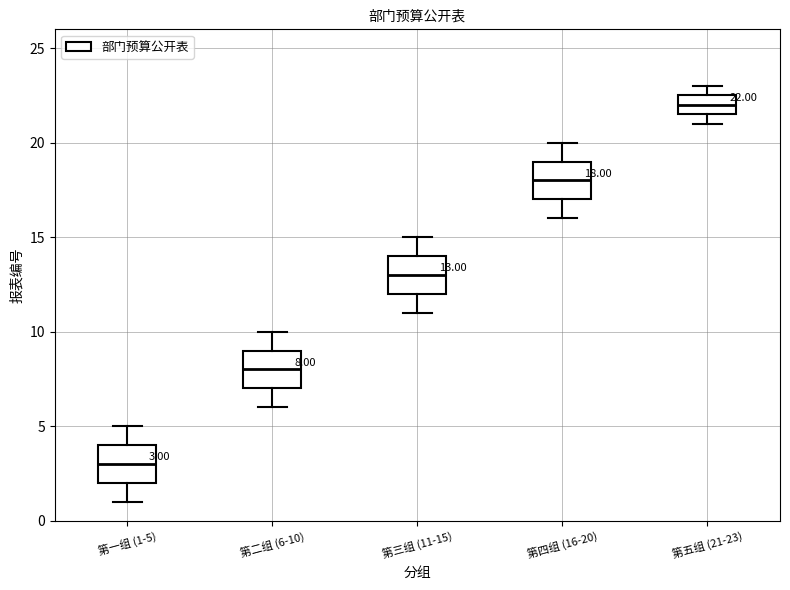

Which box has the highest median line?

第五组 (21-23)